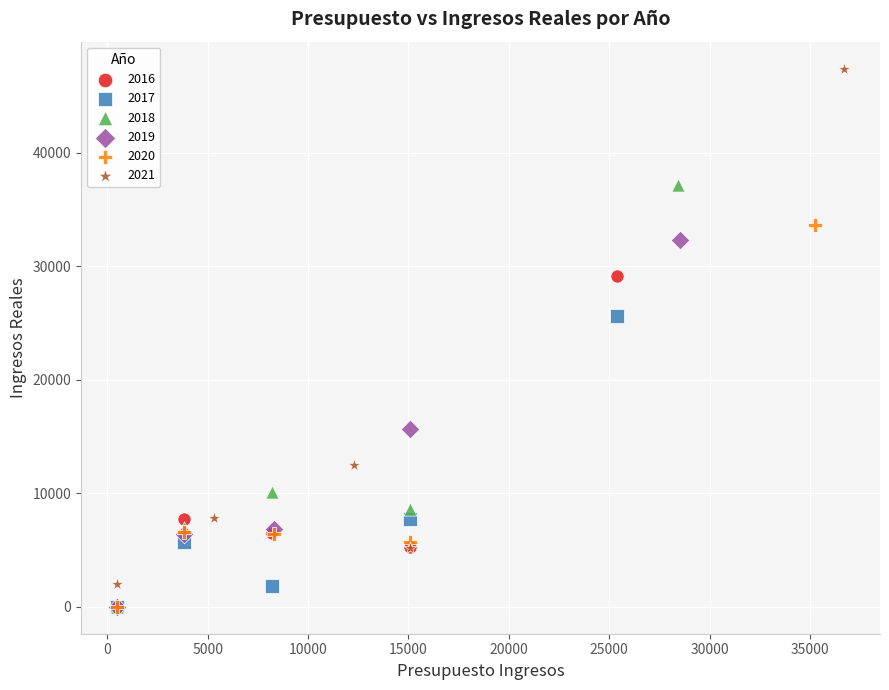

Which series reaches the maximum Y coordinate?

2021